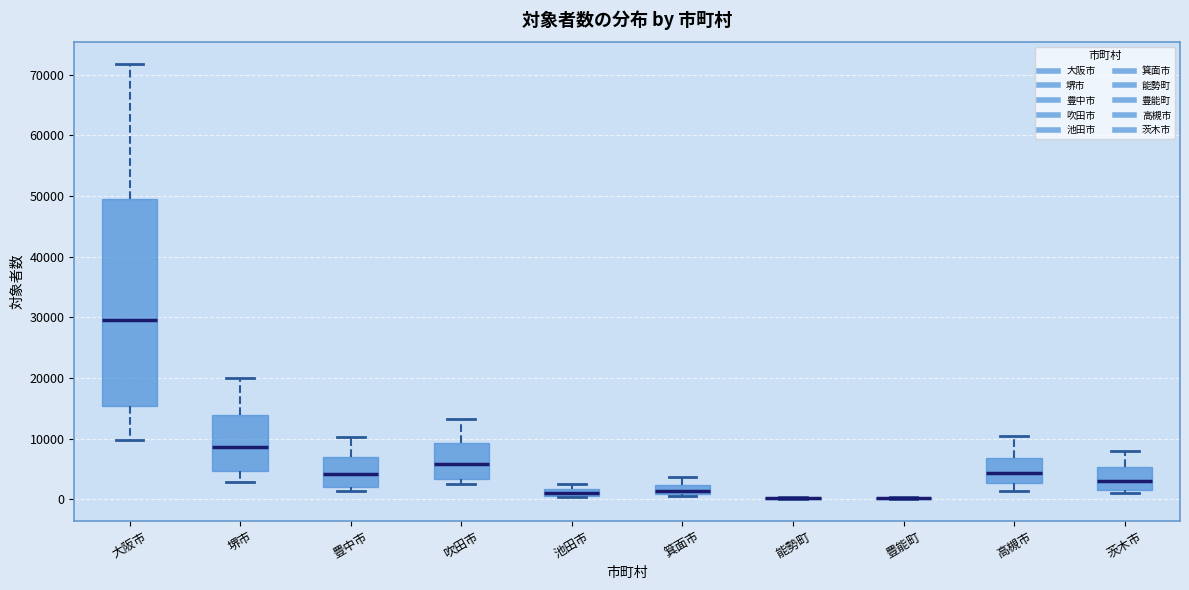

Comparing the boxes themselves (not the whiskers), which one is the tallest?

大阪市